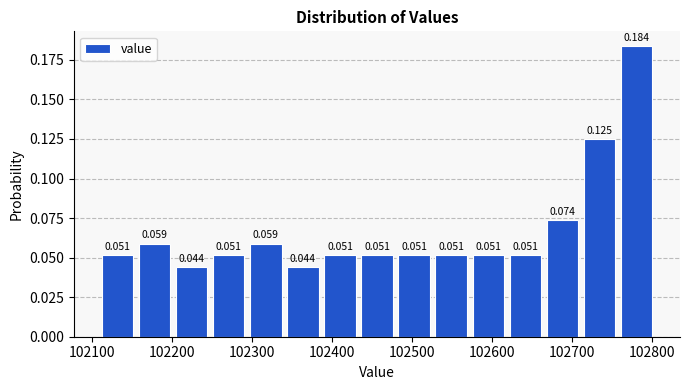

How tall is the bar that spans 102430 to 102480 on the x-axis? The bar edges are not printed on the chart, so give them approximately, as read against the axis.

0.051